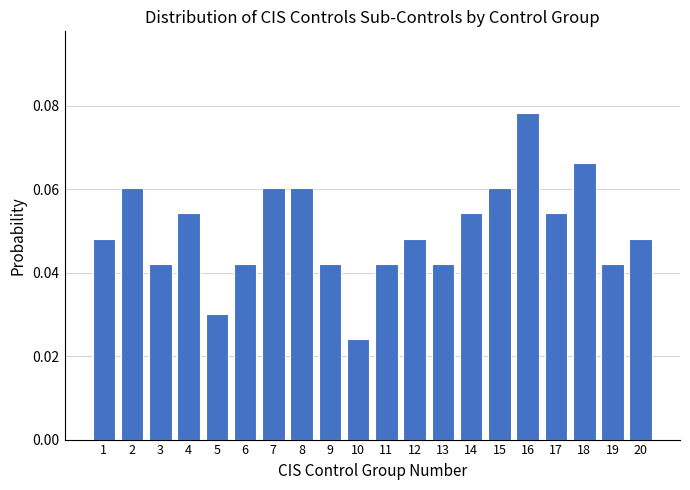

The chart shows a value of 0.0 at 14. True or false?

False